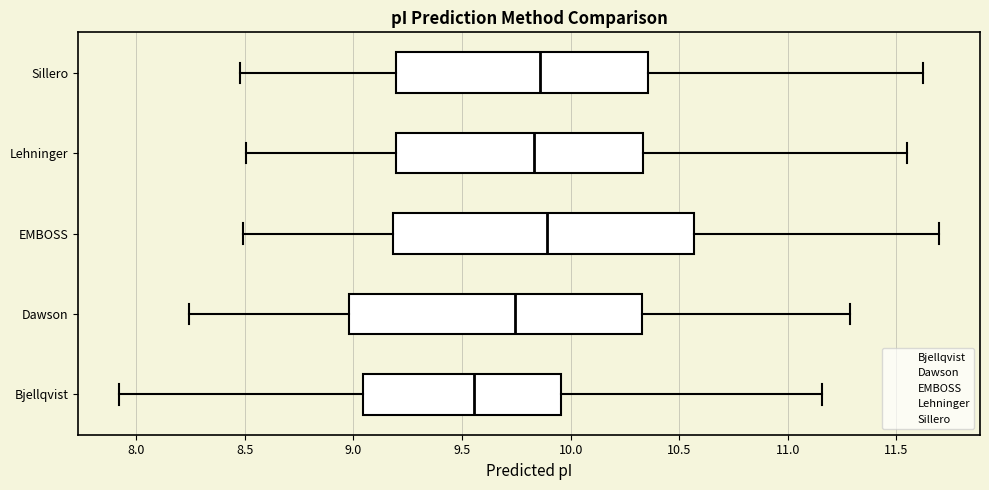

Where does the right whisker of the box for Sillero end on the x-axis? The values are not printed on the chart, so give them approximately, as read against the axis.

11.60